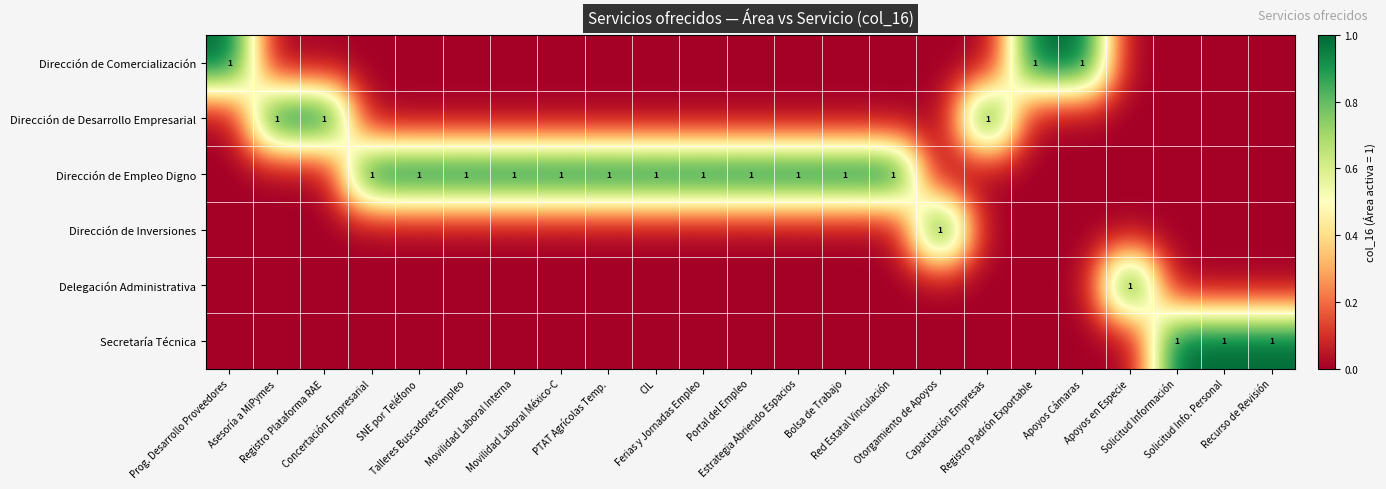

The Delegación Administrativa series shows 0 at Estrategia Abriendo Espacios. True or false?

True